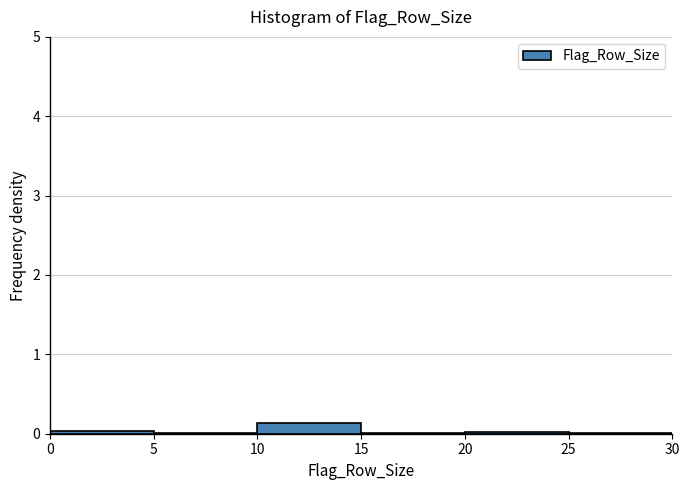

How tall is the bar that spans 10 to 15 on the x-axis? The values are not printed on the chart, so give them approximately, as read against the axis.

0.1